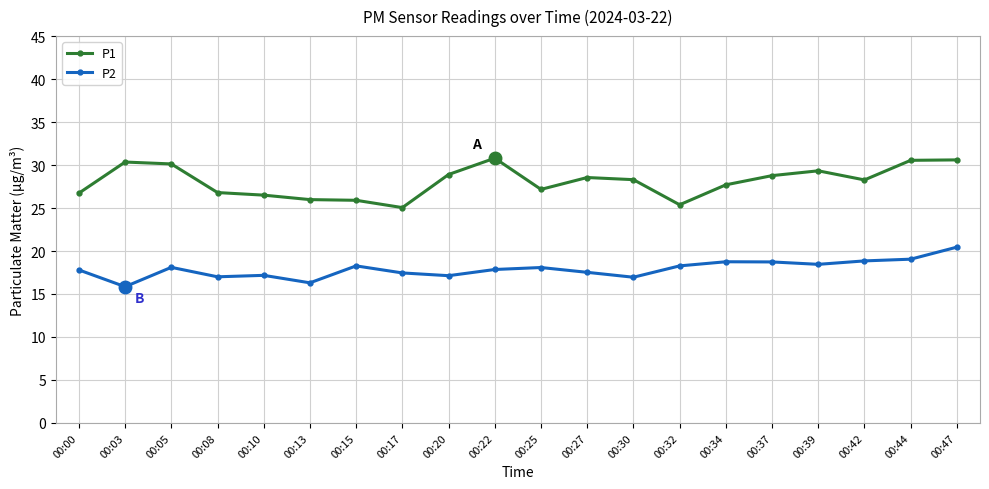

What is the sum of all P2 values?

358.0